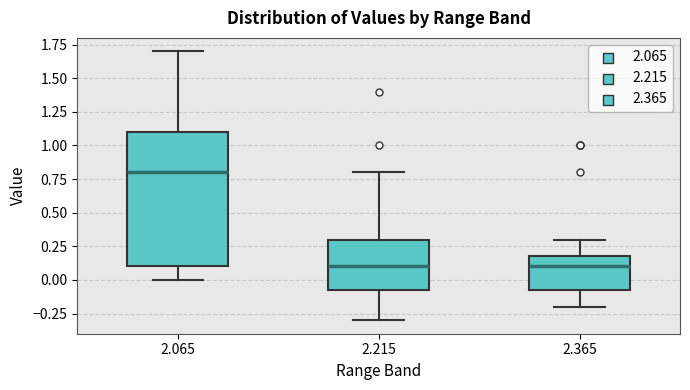

Reading left to right, transcribe this box plot: for each box, give where its median line is, the range the box spans, and where its two whiskers end, as read against the y-axis. The values are not printed on the chart, so give them approximately, as read against the axis.

2.065: median 0.80, box 0.10 to 1.10, whiskers 0.00 to 1.70
2.215: median 0.10, box -0.05 to 0.30, whiskers -0.30 to 0.80
2.365: median 0.10, box -0.05 to 0.20, whiskers -0.20 to 0.30